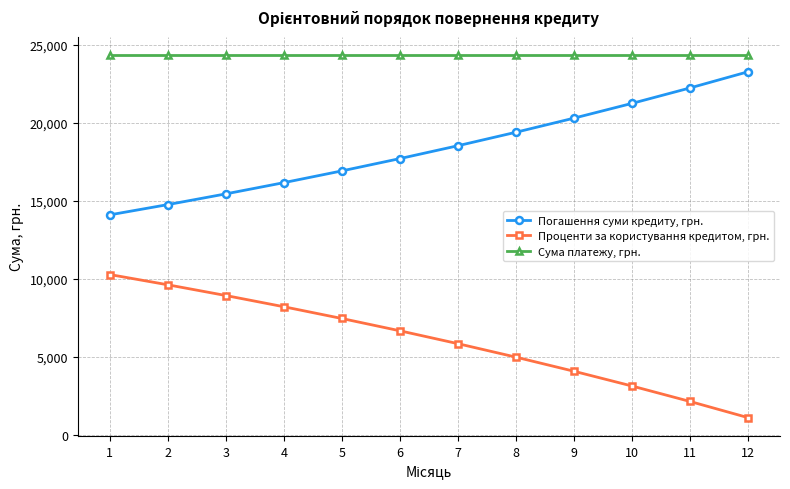

Which label corresponds to the smallest value in the chart?

12